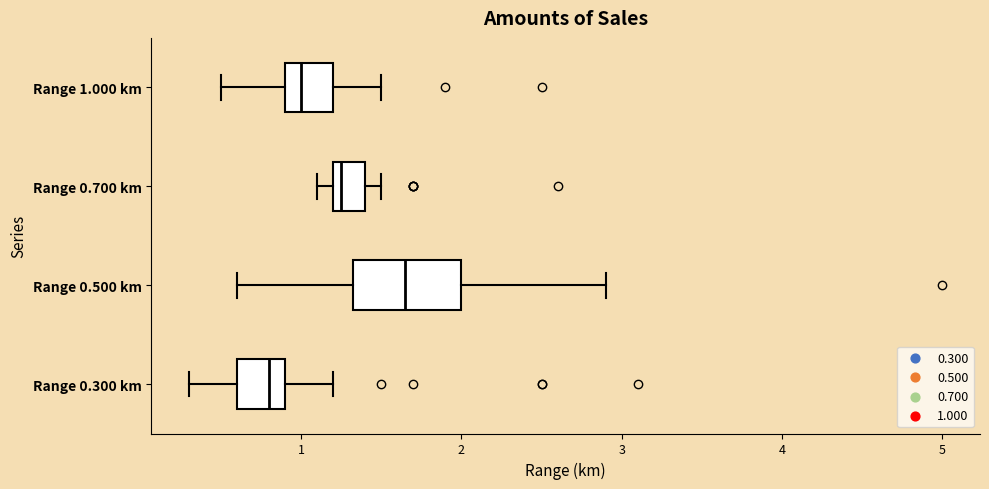

Comparing the boxes themselves (not the whiskers), which one is the widest?

Range 0.500 km